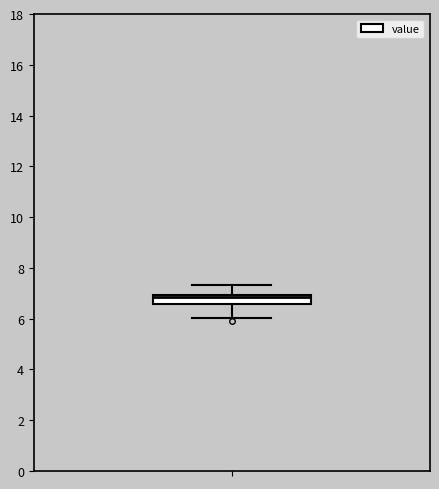

Where does the median line of the box sit on the y-axis? The values are not printed on the chart, so give them approximately, as read against the axis.

6.8